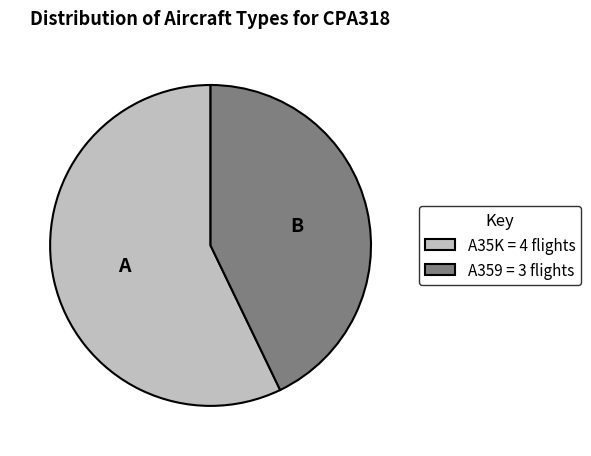

What is the ratio of the value at A35K = 4 flights to the value at A359 = 3 flights?

1.3